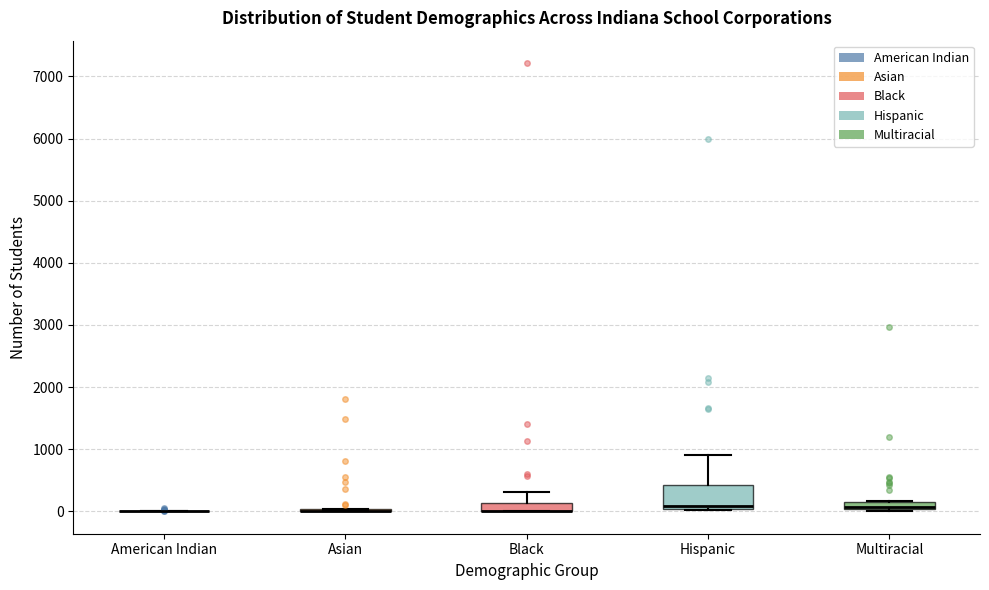

Which box is the tallest, from its lower edge to its upper edge?

Hispanic